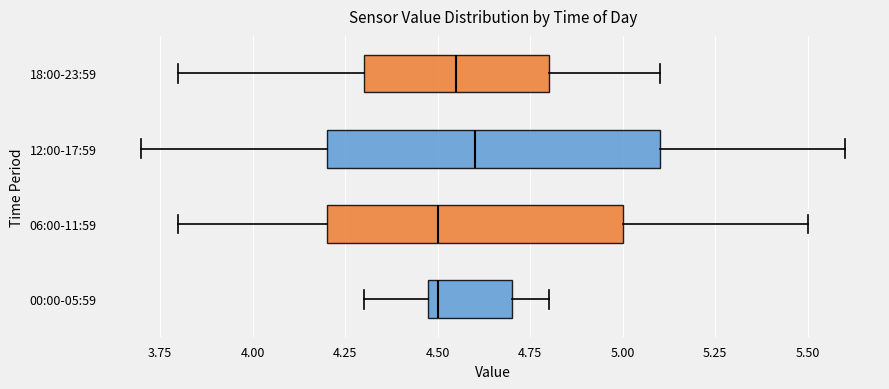

Where does the median line of the box for 12:00-17:59 sit on the x-axis? The values are not printed on the chart, so give them approximately, as read against the axis.

4.60